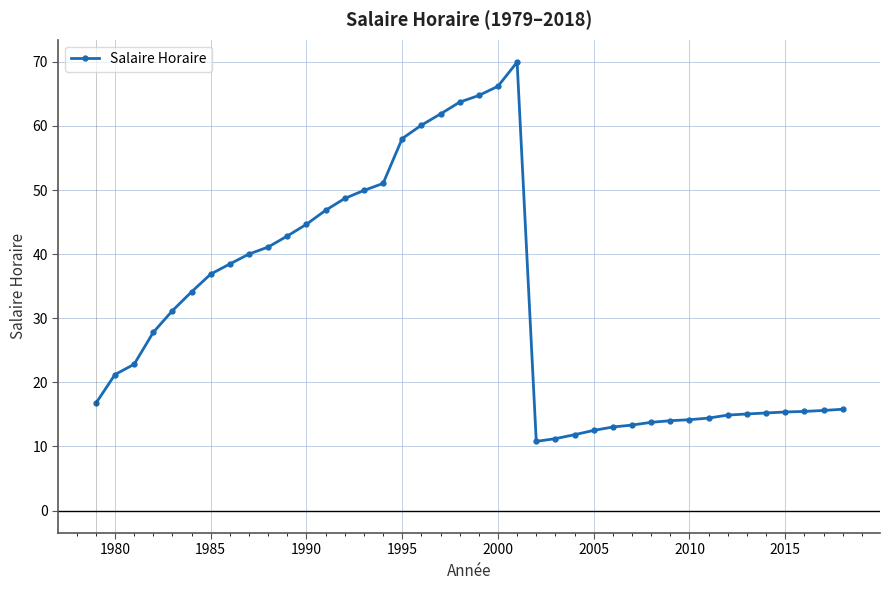

True or false: the data has more than 0 interior local peaks.

True